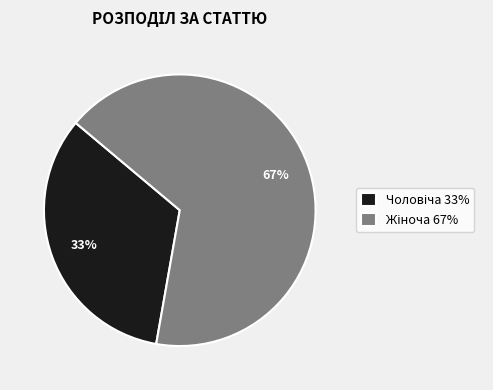

How many slices are in this pie chart?

2